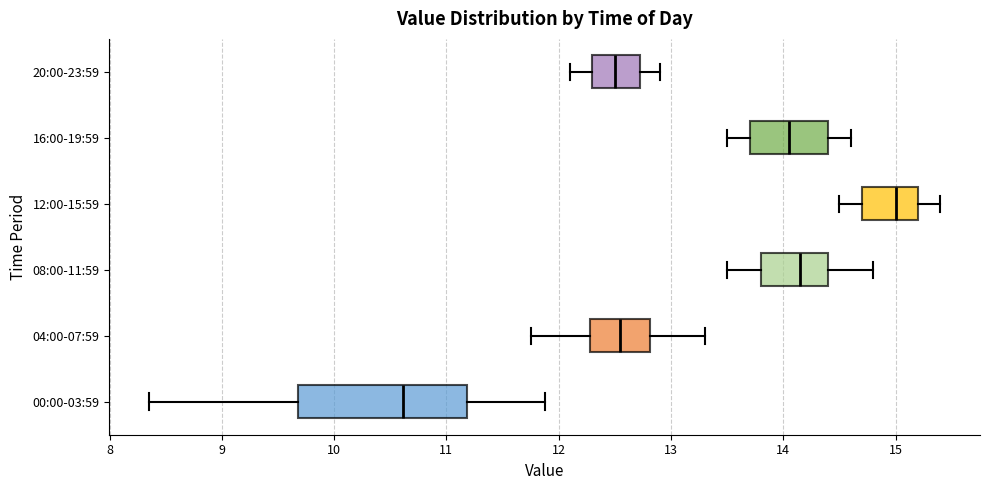

Reading bottom to top, read every box against the x-axis: the position of its median line, the range the box covers, and the ends of its whiskers. The values are not printed on the chart, so give them approximately, as read against the axis.

00:00-03:59: median 10.6, box 9.7 to 11.2, whiskers 8.4 to 11.9
04:00-07:59: median 12.6, box 12.3 to 12.8, whiskers 11.8 to 13.3
08:00-11:59: median 14.2, box 13.8 to 14.4, whiskers 13.5 to 14.8
12:00-15:59: median 15.0, box 14.7 to 15.2, whiskers 14.5 to 15.4
16:00-19:59: median 14.1, box 13.7 to 14.4, whiskers 13.5 to 14.6
20:00-23:59: median 12.5, box 12.3 to 12.7, whiskers 12.1 to 12.9